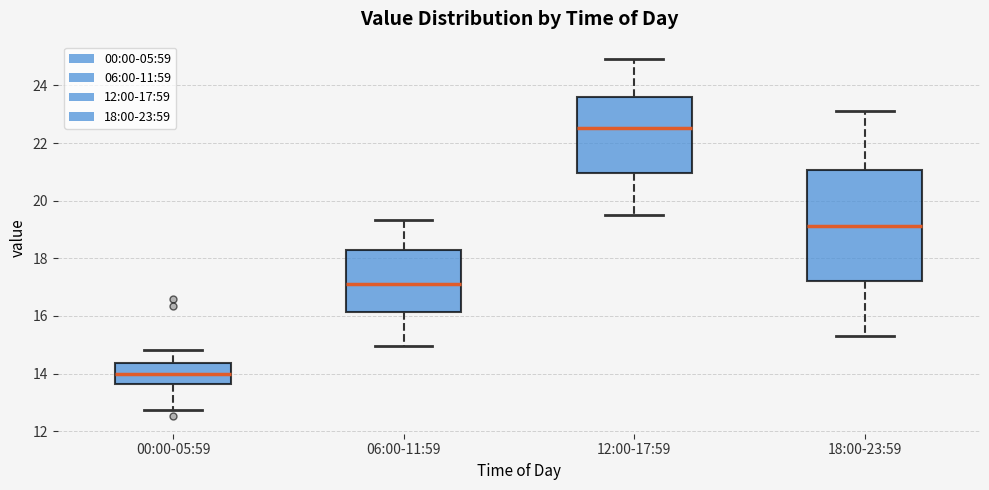

Which box is the tallest, from its lower edge to its upper edge?

18:00-23:59